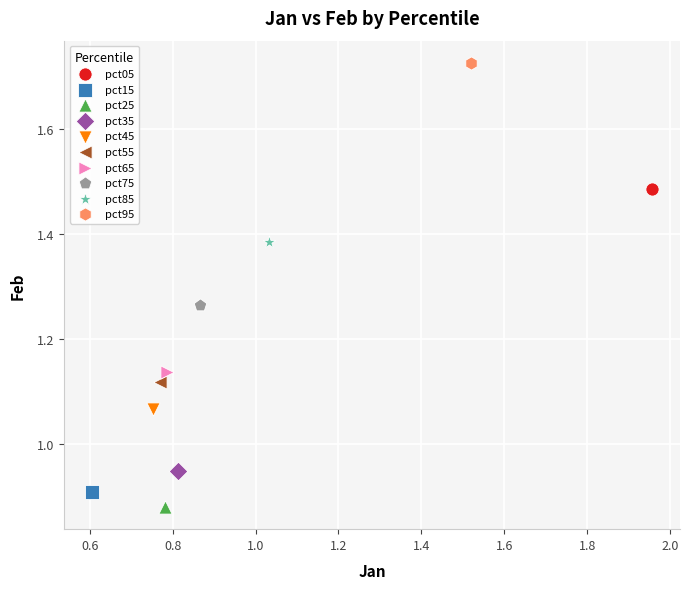

What are all the series names shown in the legend?

pct05, pct15, pct25, pct35, pct45, pct55, pct65, pct75, pct85, pct95